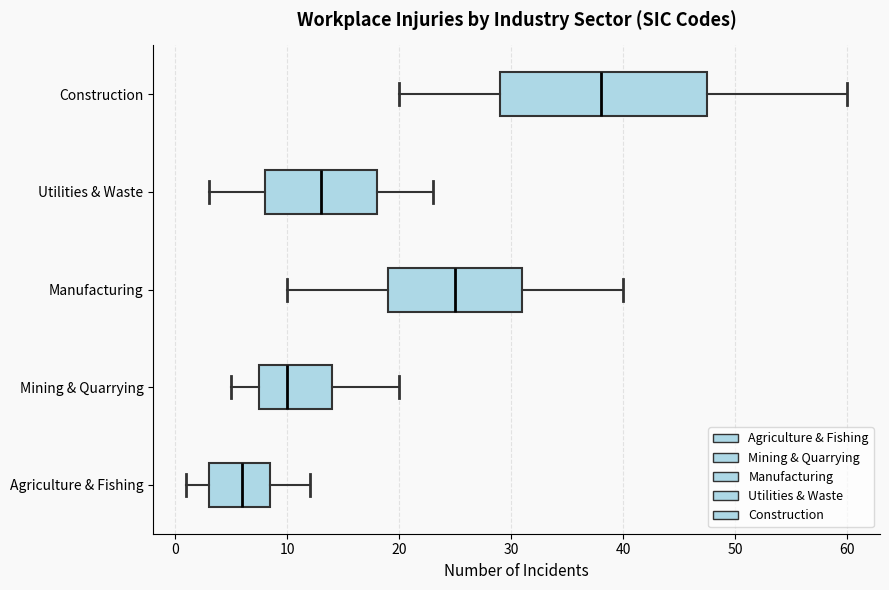

Which box's median line is the furthest to the right?

Construction